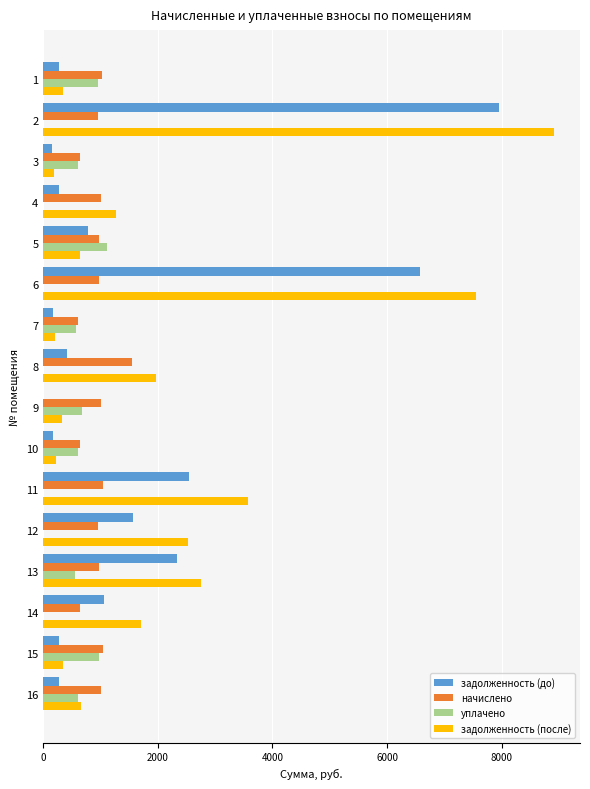

At which label does уплачено reach its peak?

5